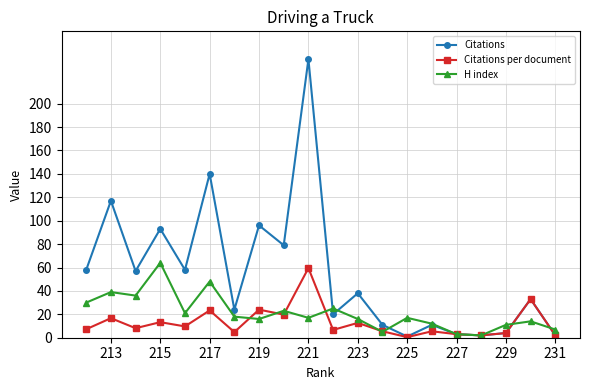

How many categories are shown in the chart?

20